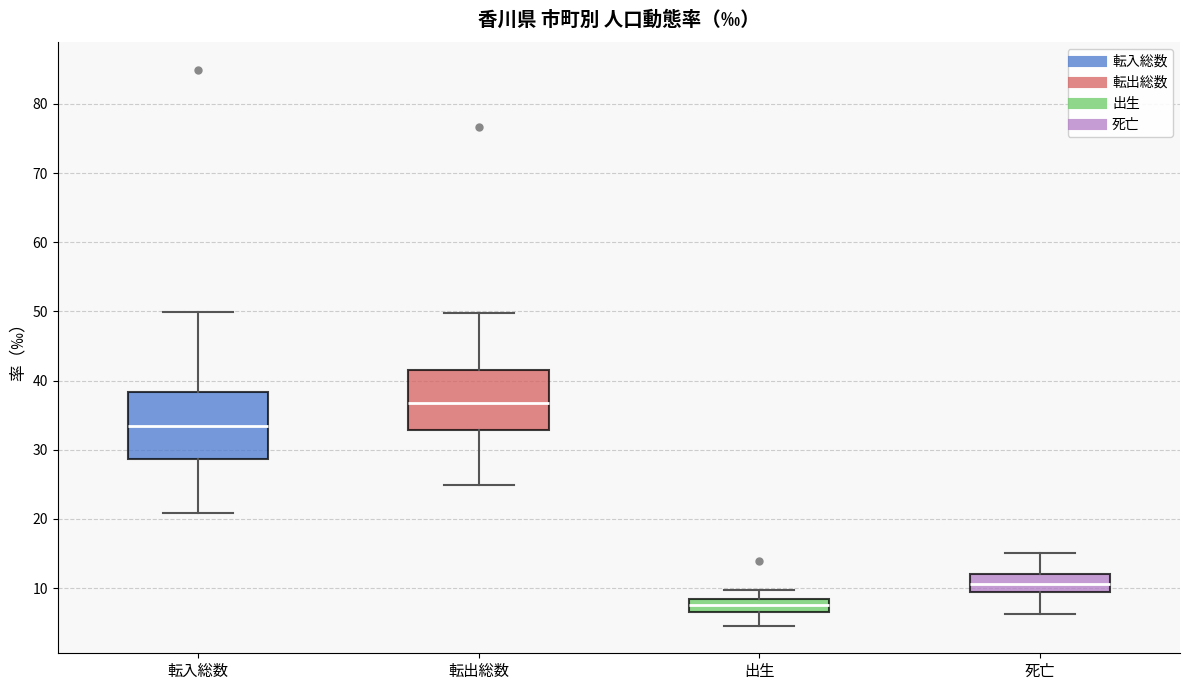

Which box's median line is the highest?

転出総数